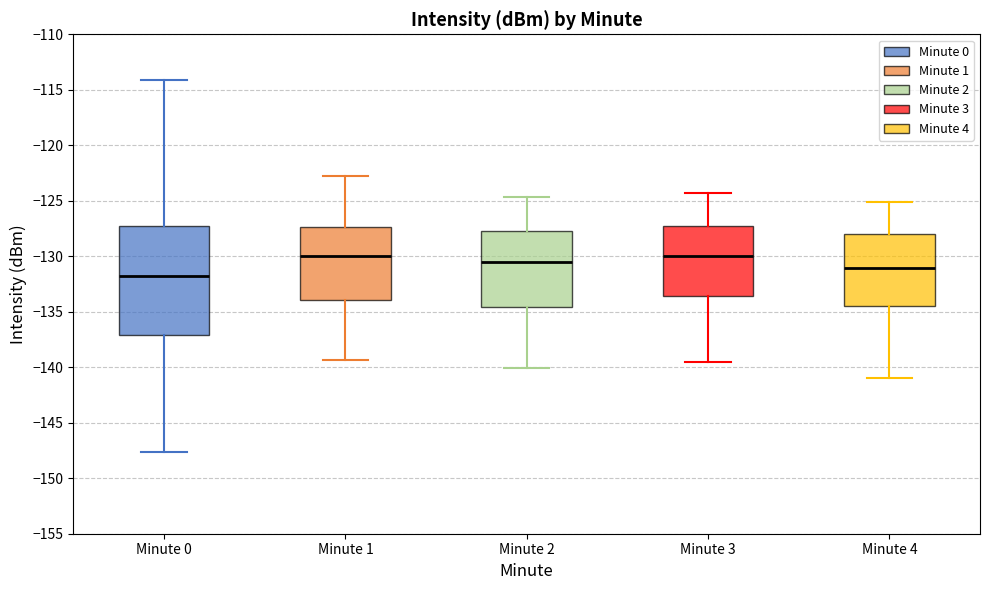

Reading left to right, transcribe this box plot: for each box, give where its median line is, the range the box spans, and where its two whiskers end, as read against the y-axis. The values are not printed on the chart, so give them approximately, as read against the axis.

Minute 0: median -132.0, box -137.0 to -127.5, whiskers -147.5 to -114.0
Minute 1: median -130.0, box -134.0 to -127.5, whiskers -139.5 to -123.0
Minute 2: median -130.5, box -134.5 to -127.5, whiskers -140.0 to -124.5
Minute 3: median -130.0, box -133.5 to -127.5, whiskers -139.5 to -124.5
Minute 4: median -131.0, box -134.5 to -128.0, whiskers -141.0 to -125.0